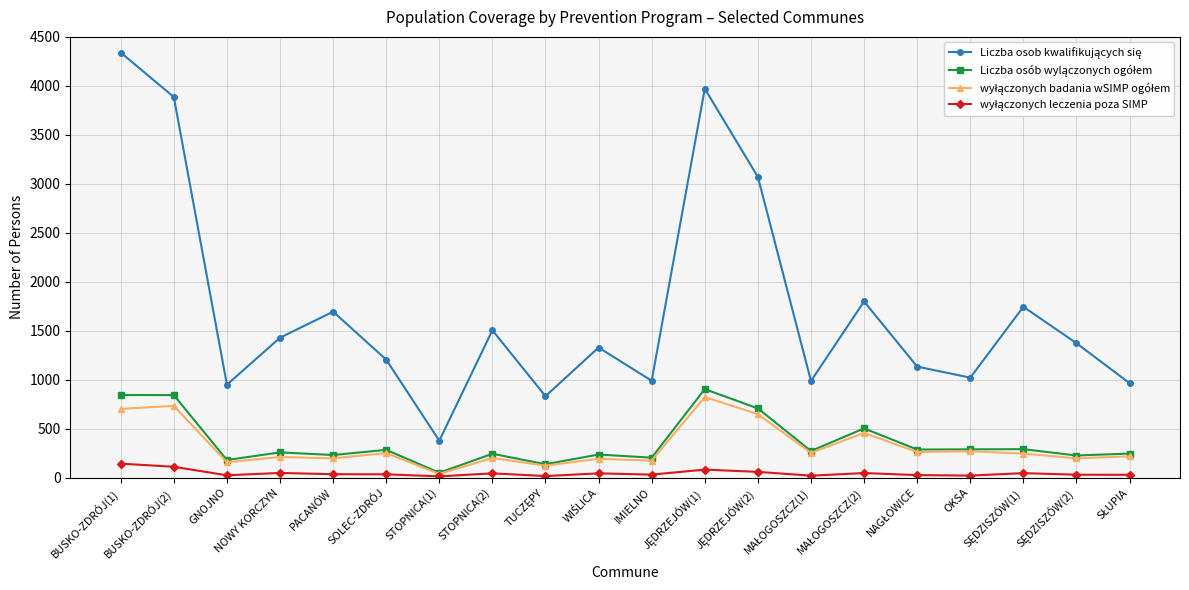

What is the greatest value displayed?

4340